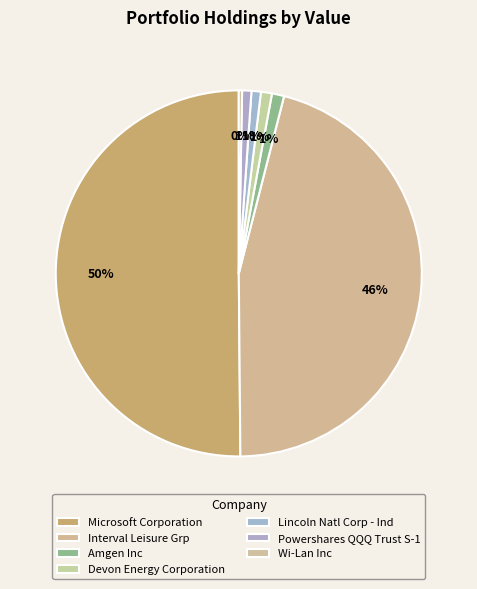

The Lincoln Natl Corp - Ind slice represents 11% of the pie. True or false?

False